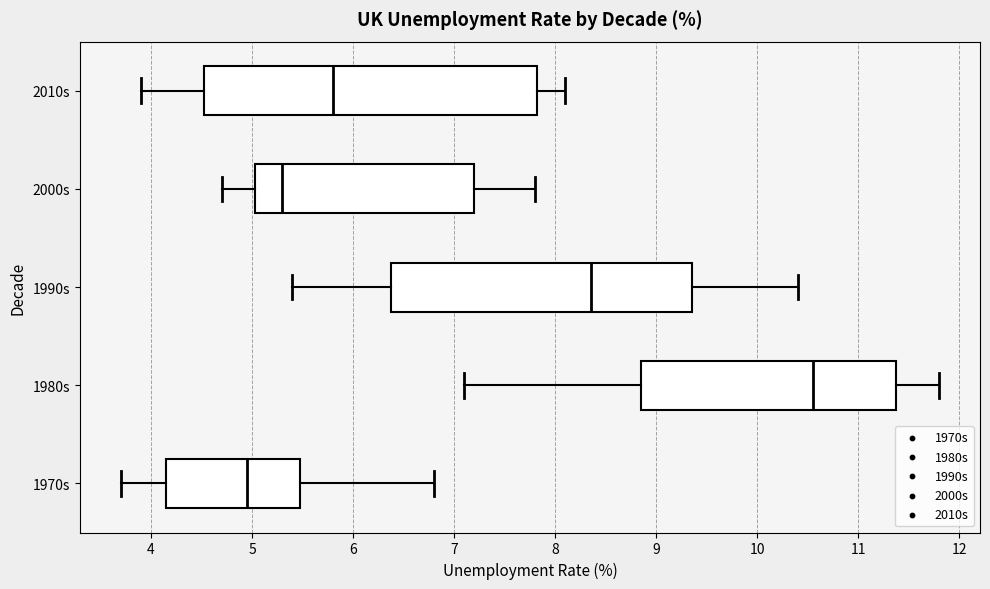

Which box has the furthest to the right median line?

1980s